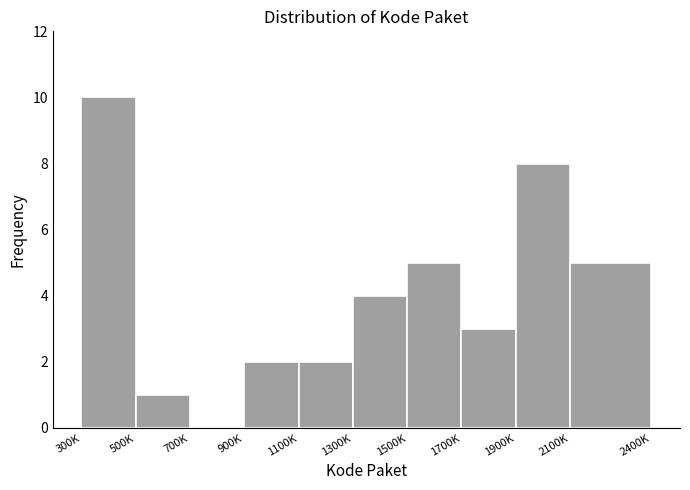

Reading right to left, list all the values displayed in this chart.

2100K=5	1900K=8	1700K=3	1500K=5	1300K=4	1100K=2	900K=2	700K=0	500K=1	300K=10